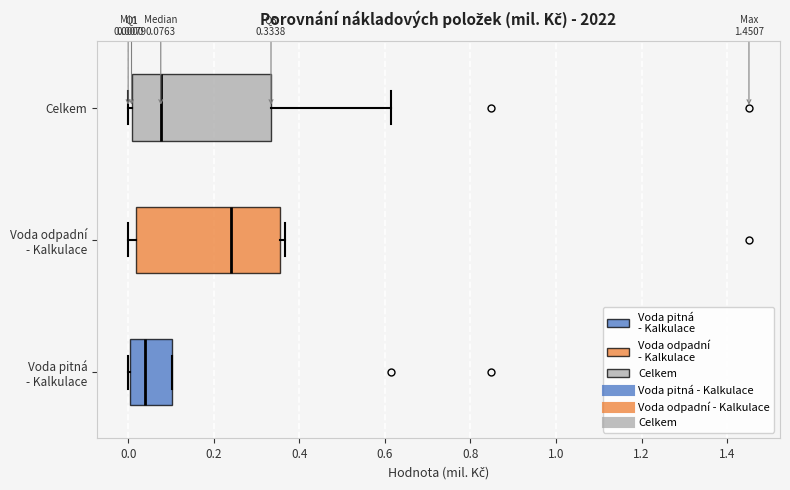

Which box's median line is the furthest to the right?

Voda odpadní - Kalkulace